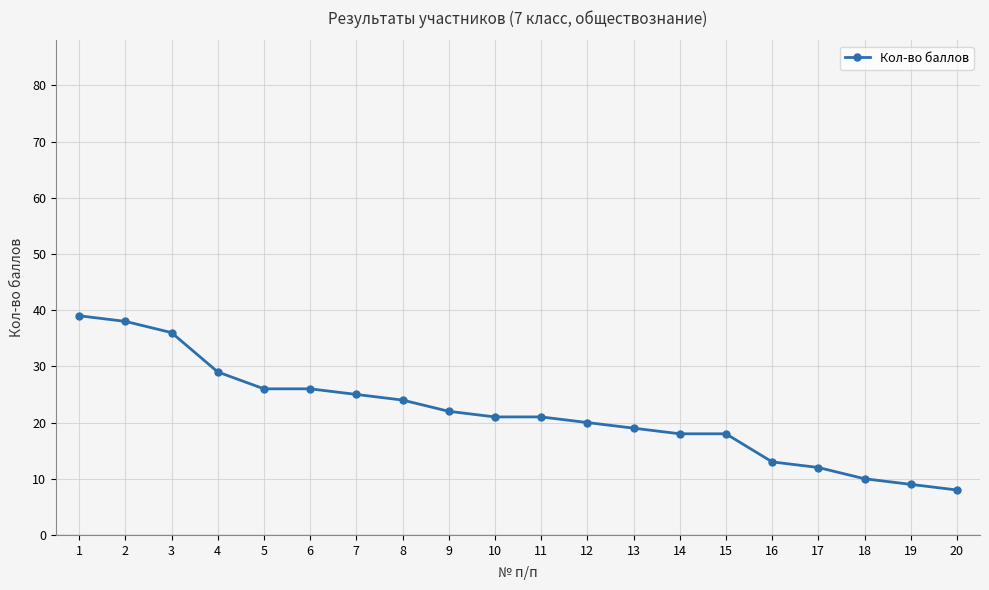

Does the chart display data point markers on the line(s)?

Yes